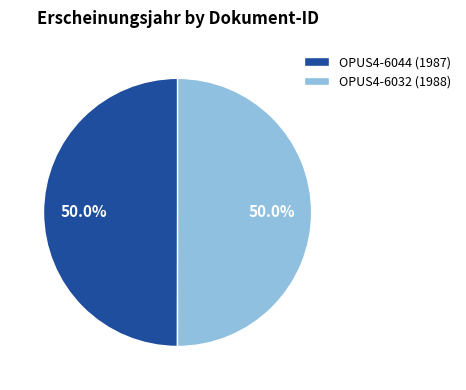

What is the total percentage of OPUS4-6032 (1988) and OPUS4-6044 (1987)?

100.0%